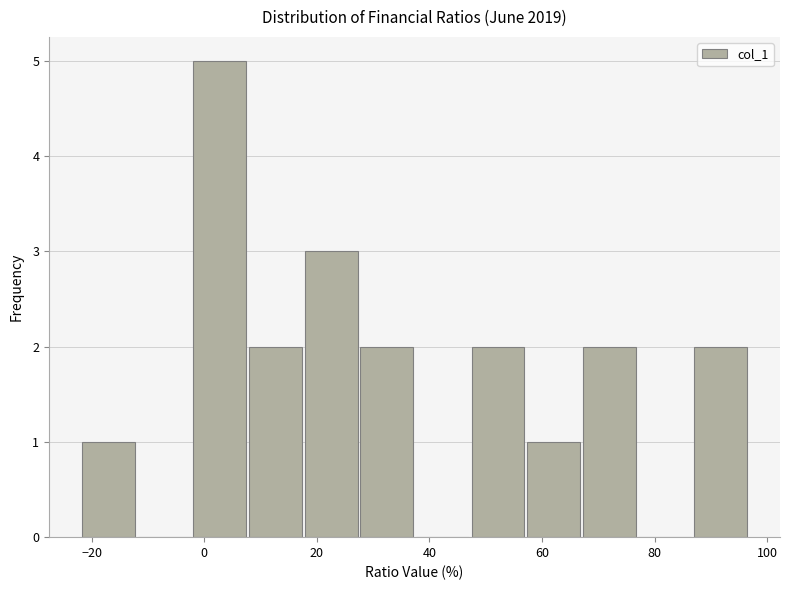

Reading left to right, list every bar in this chart as the range it spans on the x-axis followed by its height. Neither the bar edges nor the heights are printed on the chart, so give them approximately, as read against the axes.

-22 to -12: 1
-12 to -2: 0
-2 to 8: 5
8 to 18: 2
18 to 28: 3
28 to 38: 2
38 to 48: 0
48 to 58: 2
58 to 68: 1
68 to 78: 2
78 to 88: 0
88 to 96: 2